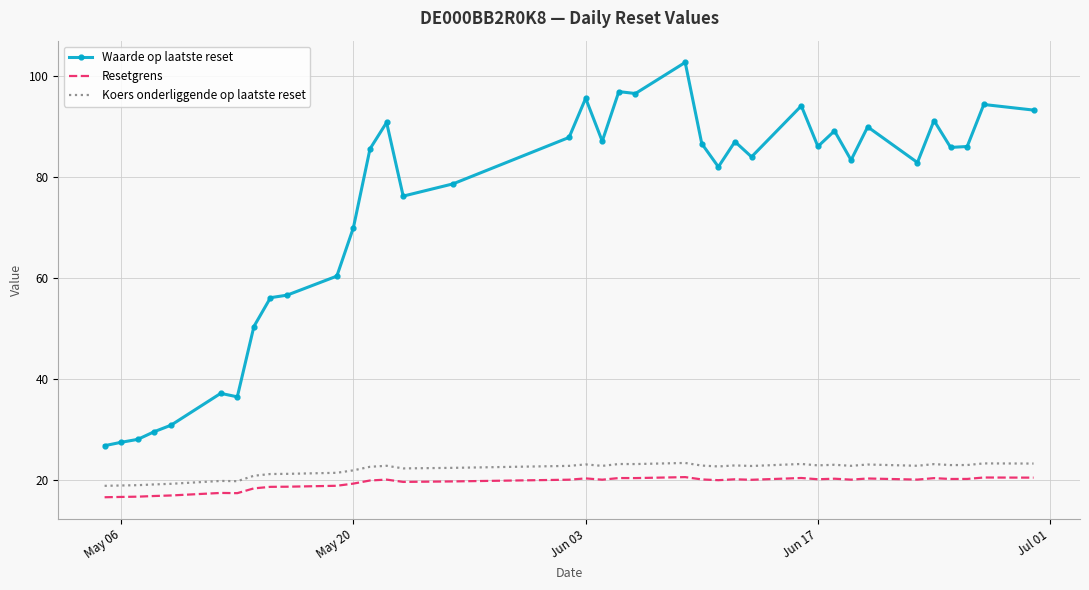

Which series has the largest total across all categories?

Waarde op laatste reset